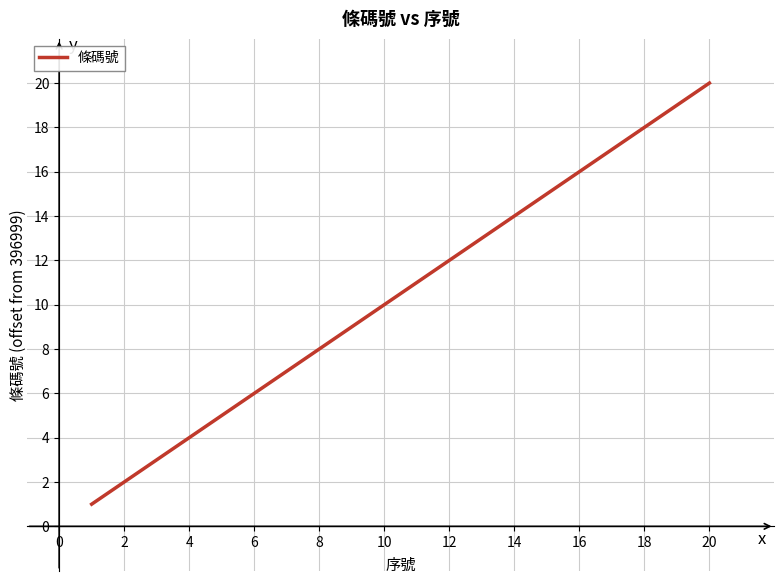

What is the maximum value shown in the chart?

20